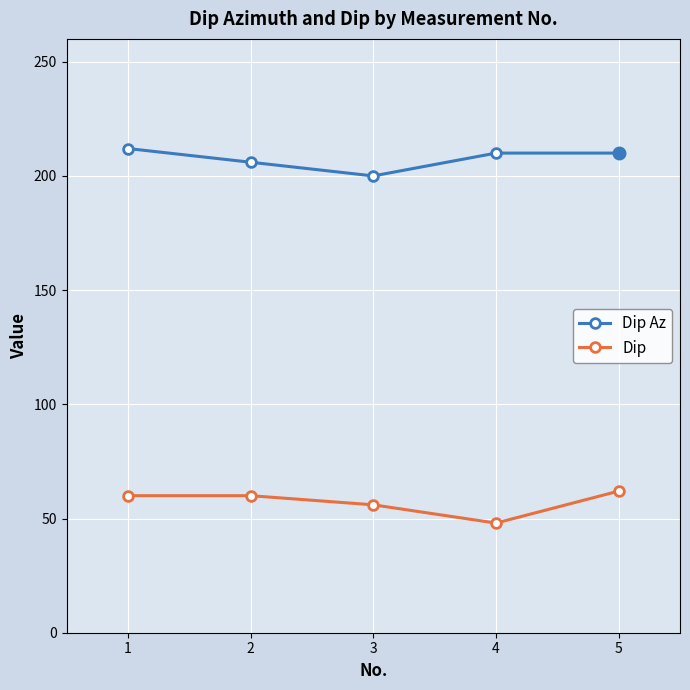

Is it true that Dip equals 62 at 5?

True